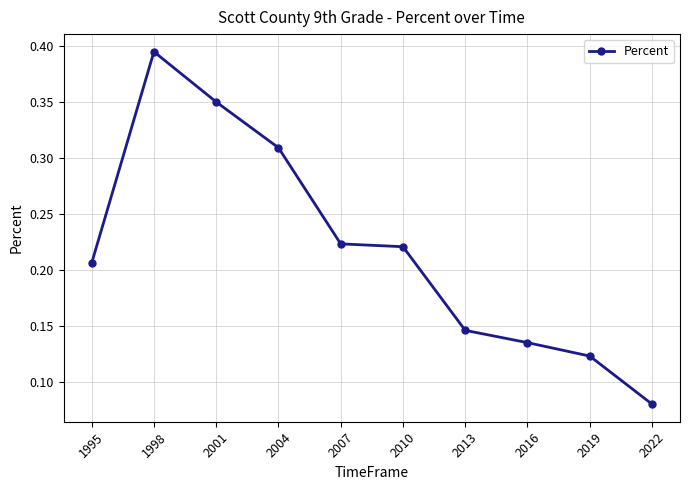

At which category does the chart reach its minimum across all series?

2022